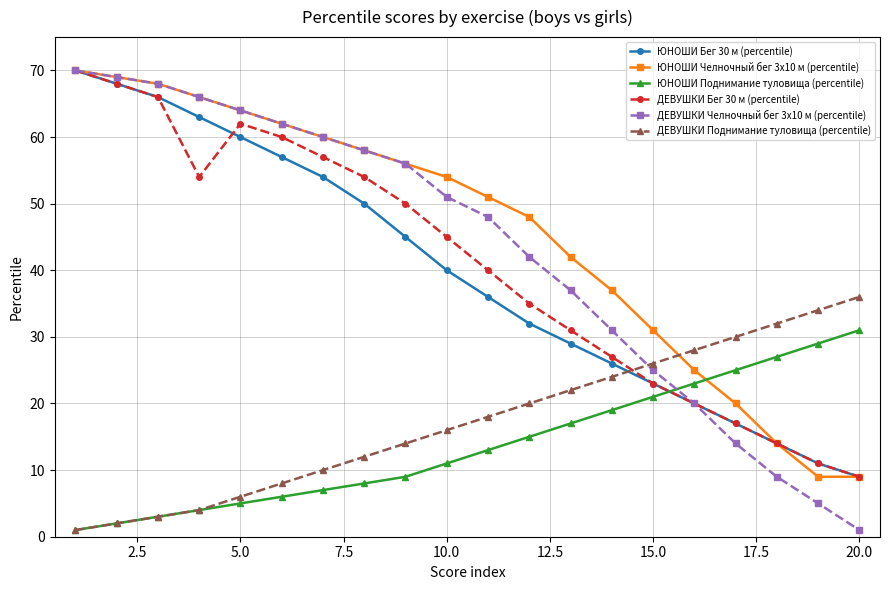

Which series ends up on top after the final intersection of ЮНОШИ Поднимание туловища (percentile) and ДЕВУШКИ Бег 30 м (percentile)?

ЮНОШИ Поднимание туловища (percentile)